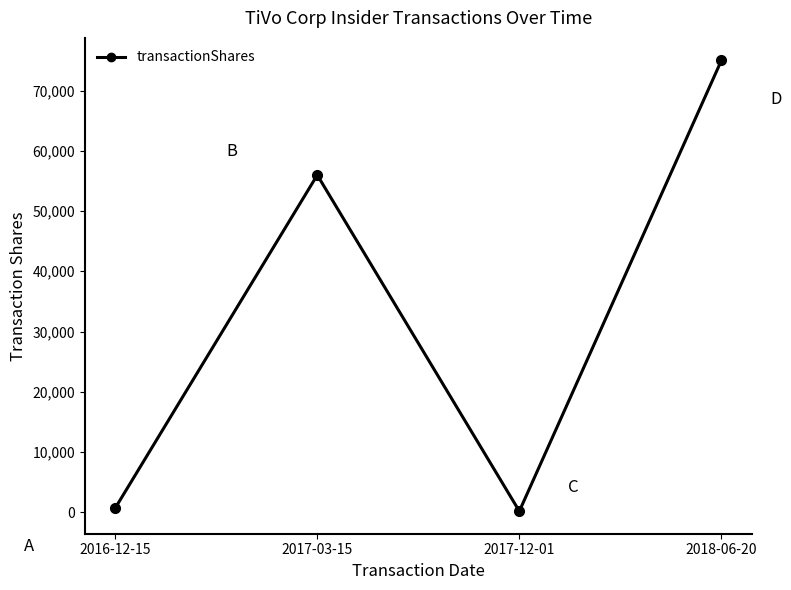

True or false: the data shows 113274 at 2018-06-20.

False